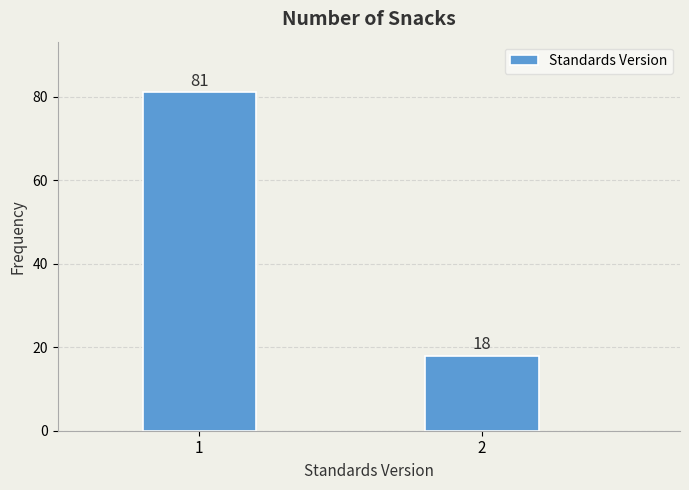

Reading left to right, transcribe all the data shown in this chart.

81	18